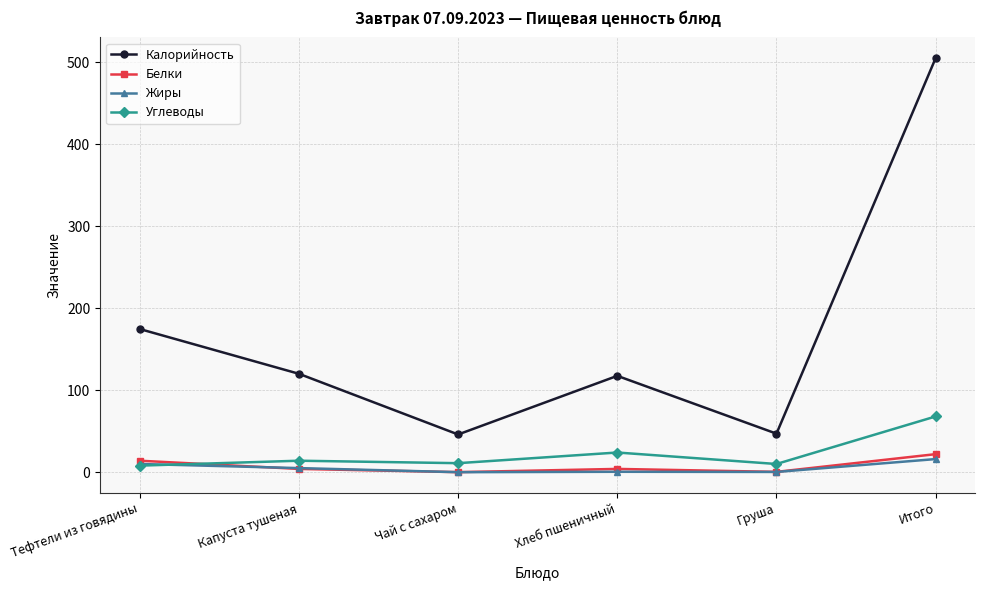

At which category is the sum across all series the highest?

Итого